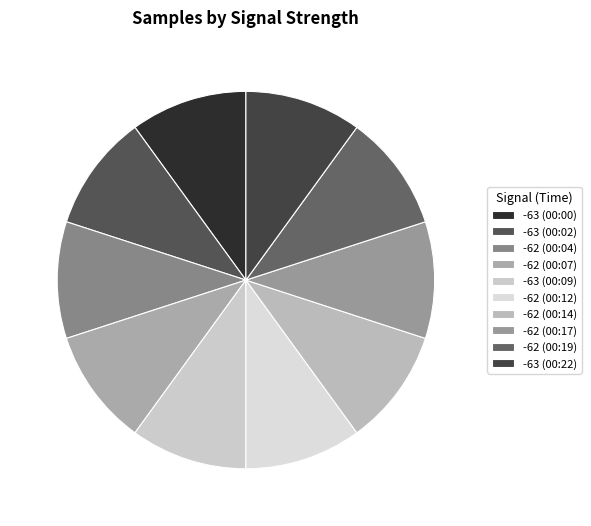

Count the number of slices in the pie.

10